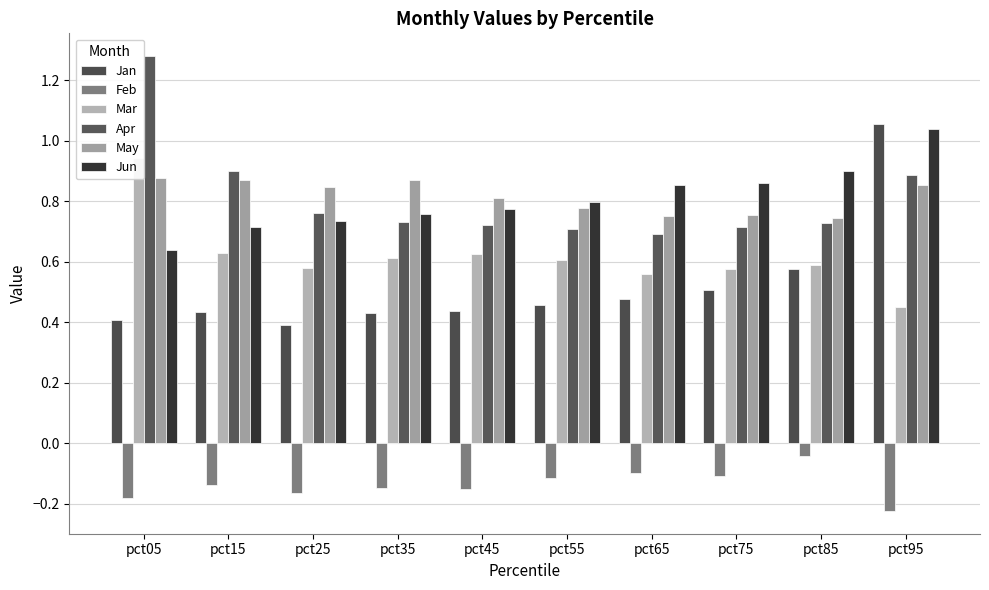

Does the chart contain stacked bars?

No